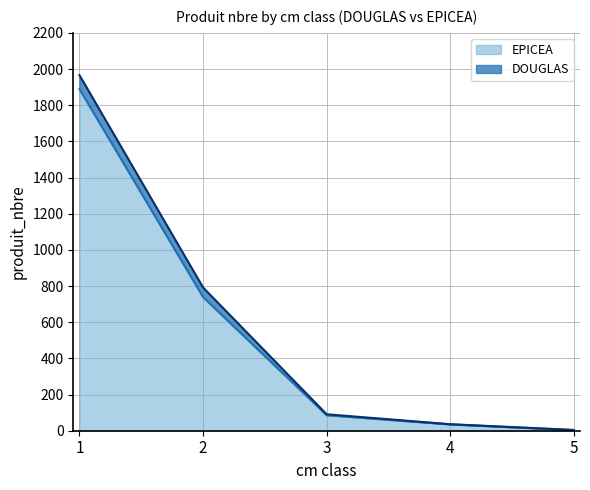

Where is the data nearest to the value 946?

2